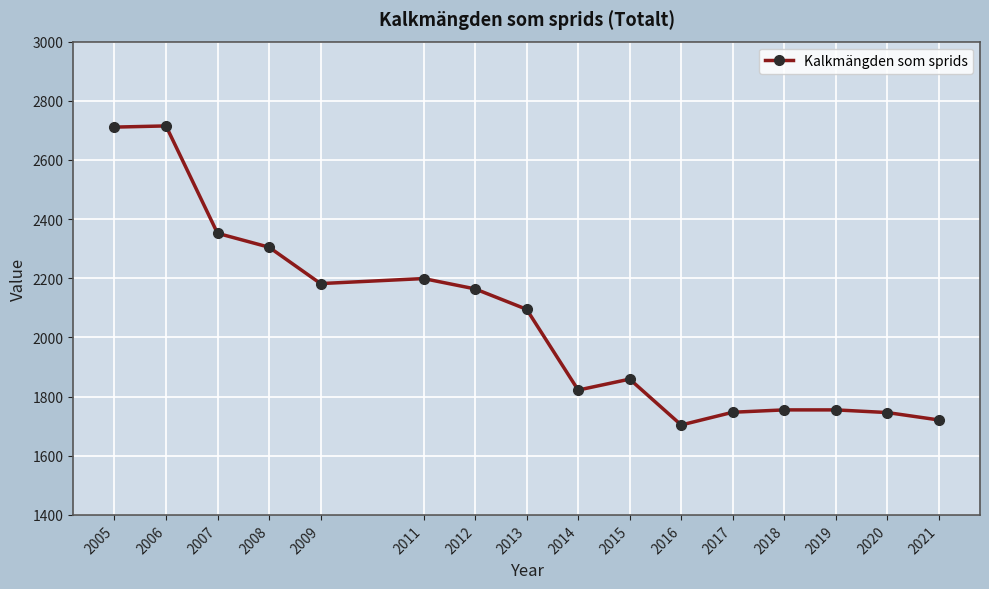

What is the difference between the values at 2017 and 2006?

968